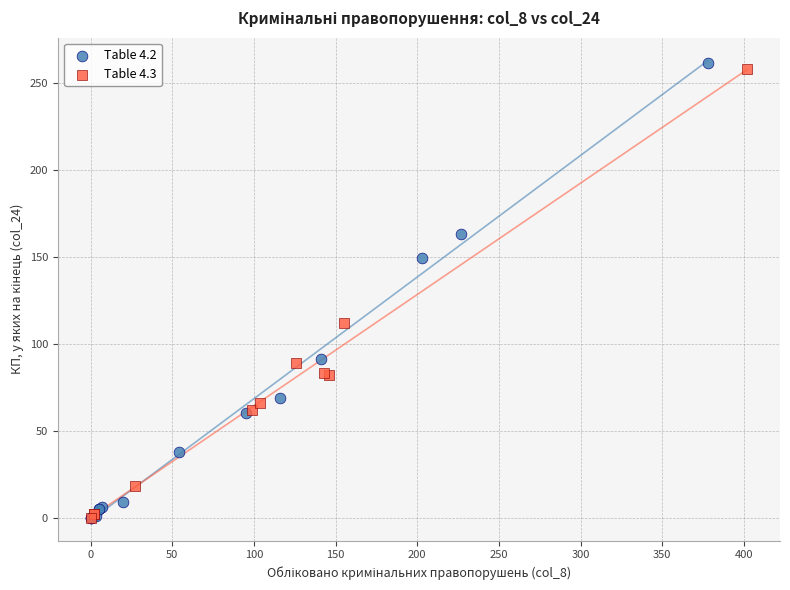

Which series has the widest spread of Y values?

Table 4.2